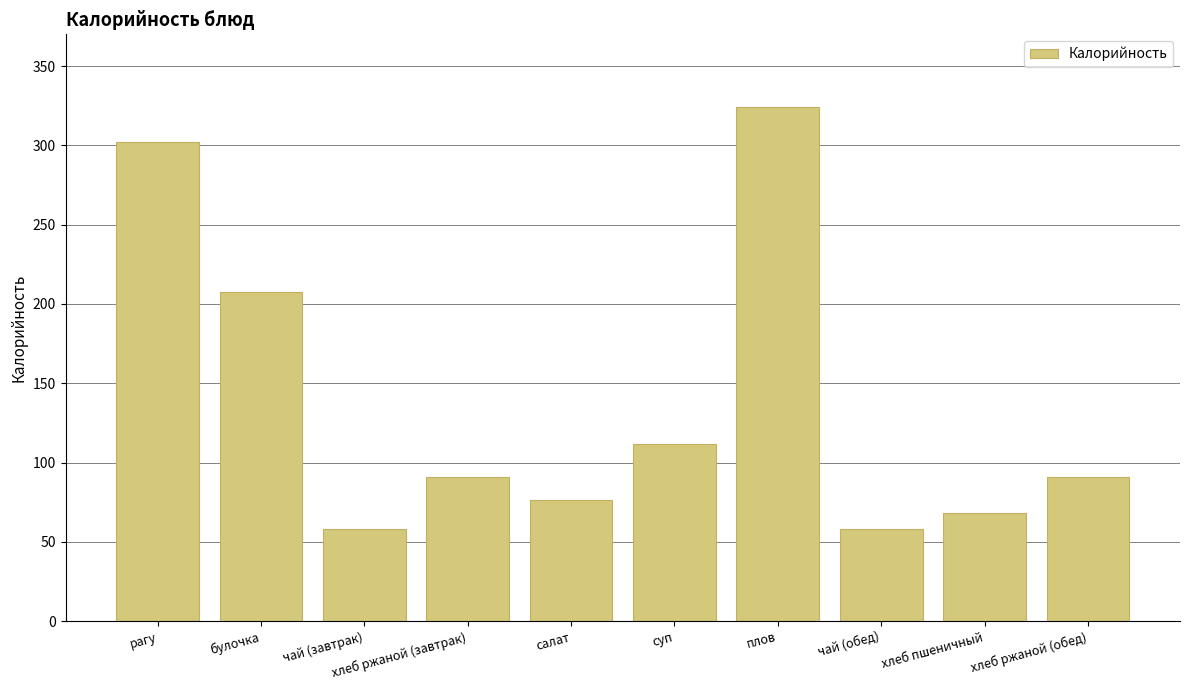

What position from the left is рагу?

1